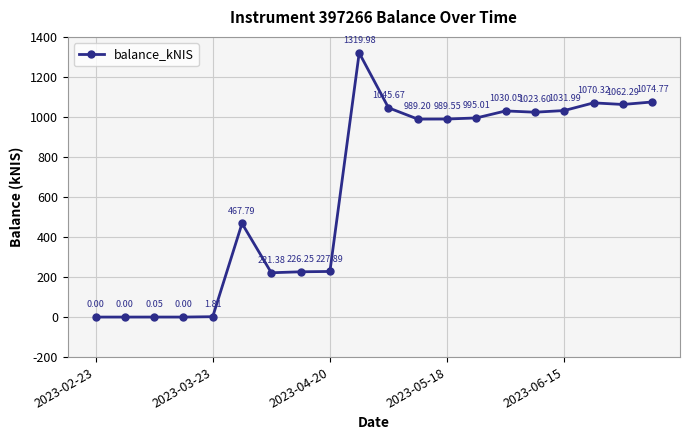

How many interior local peaks (higher than both neighbors) does the data have?

5